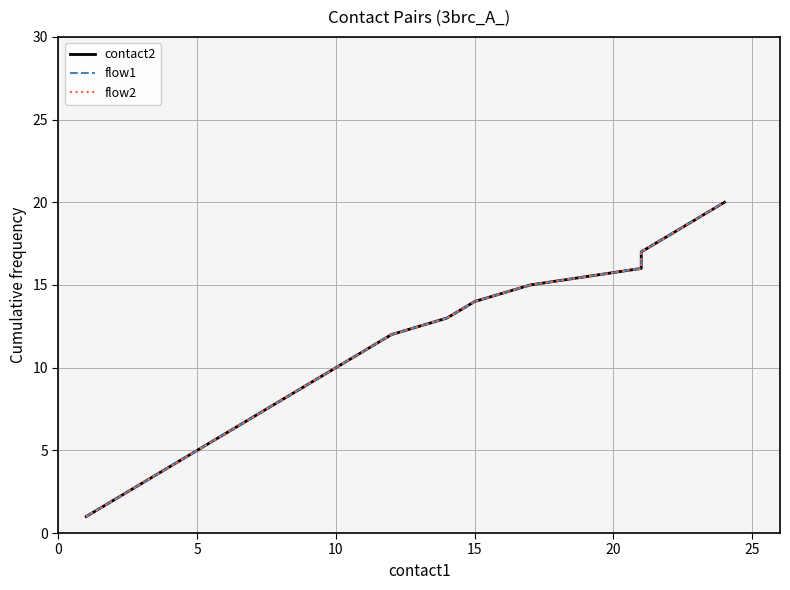

True or false: contact2 and flow1 cross at least once.

False